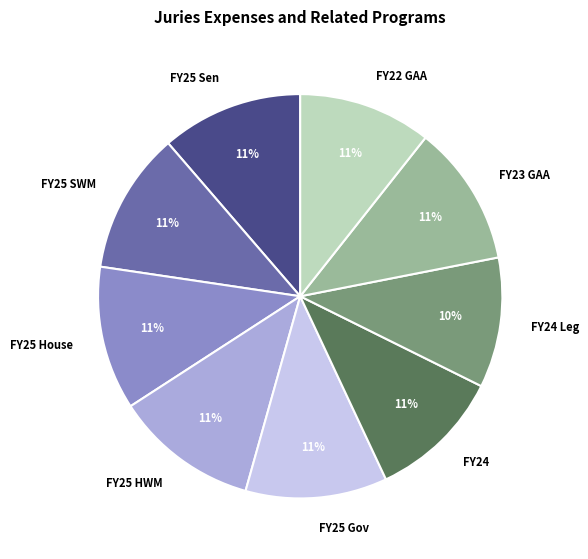

Do FY25 HWM and FY25 Gov together represent more than half of the pie?

No